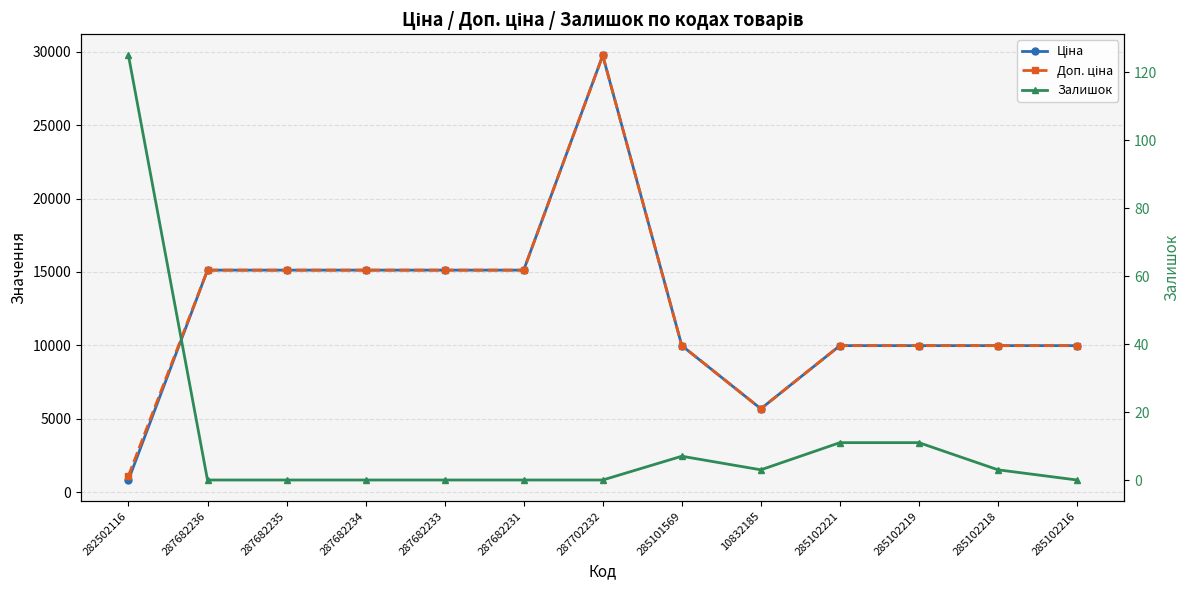

Rank the series at 287682236 from lowest to highest value.

Залишок, Ціна, Доп. ціна